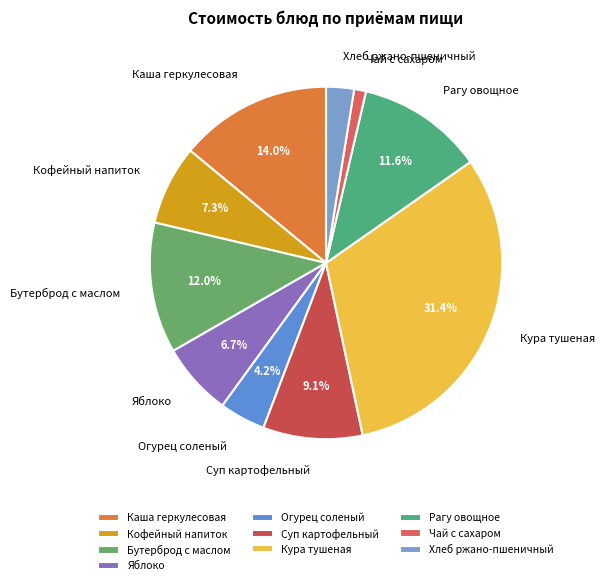

Is Хлеб ржано-пшеничный the majority of the pie?

No